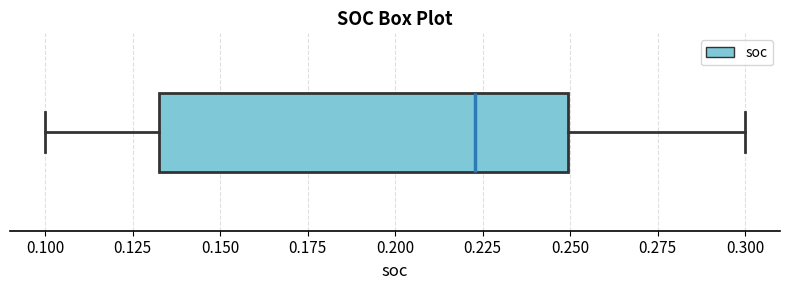

Transcribe this box plot: give where the median line is, the range the box spans, and where the two whiskers end, as read against the x-axis. The values are not printed on the chart, so give them approximately, as read against the axis.

median 0.225, box 0.135 to 0.250, whiskers 0.100 to 0.300